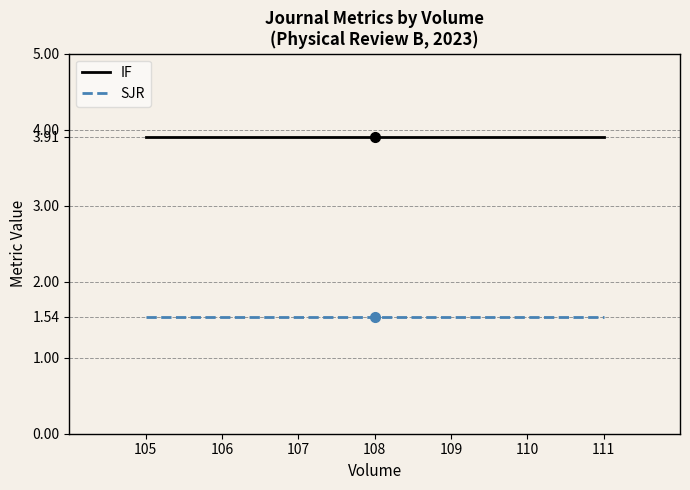

What are all the series names shown in the legend?

IF, SJR